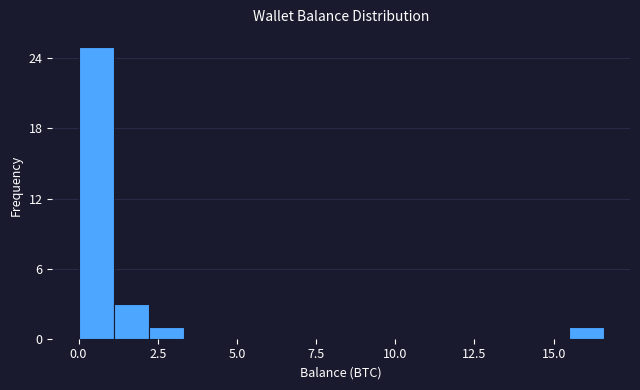

Around what value on the x-axis is the tallest bar? Give the approximate position of its centre, as read against the axis.

0.5